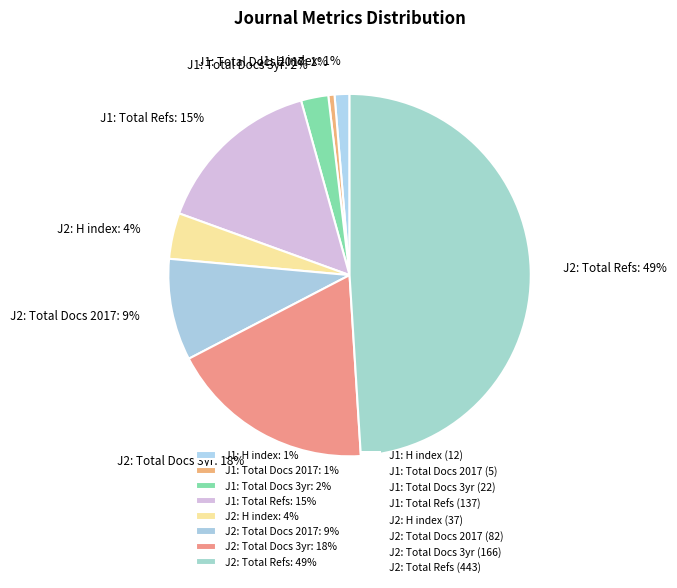

True or false: J2: Total Refs: 49% accounts for 58% of the total.

False